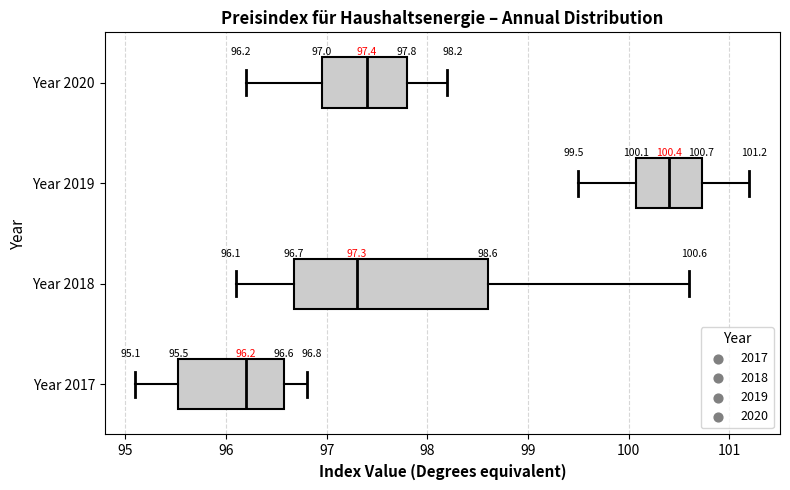

Comparing the boxes themselves (not the whiskers), which one is the widest?

Year 2018